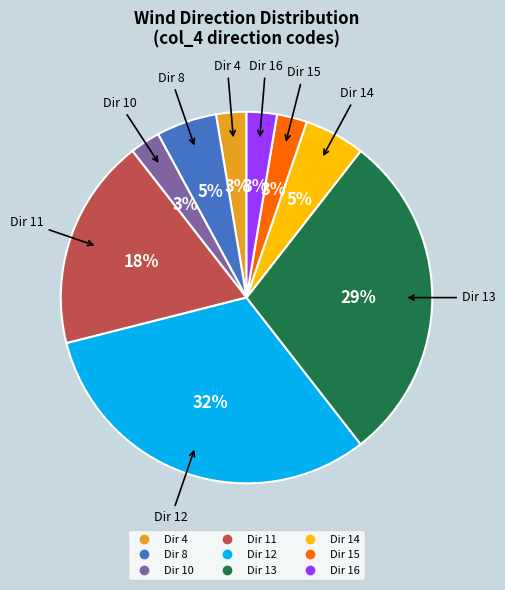

How many segments does this pie chart have?

9